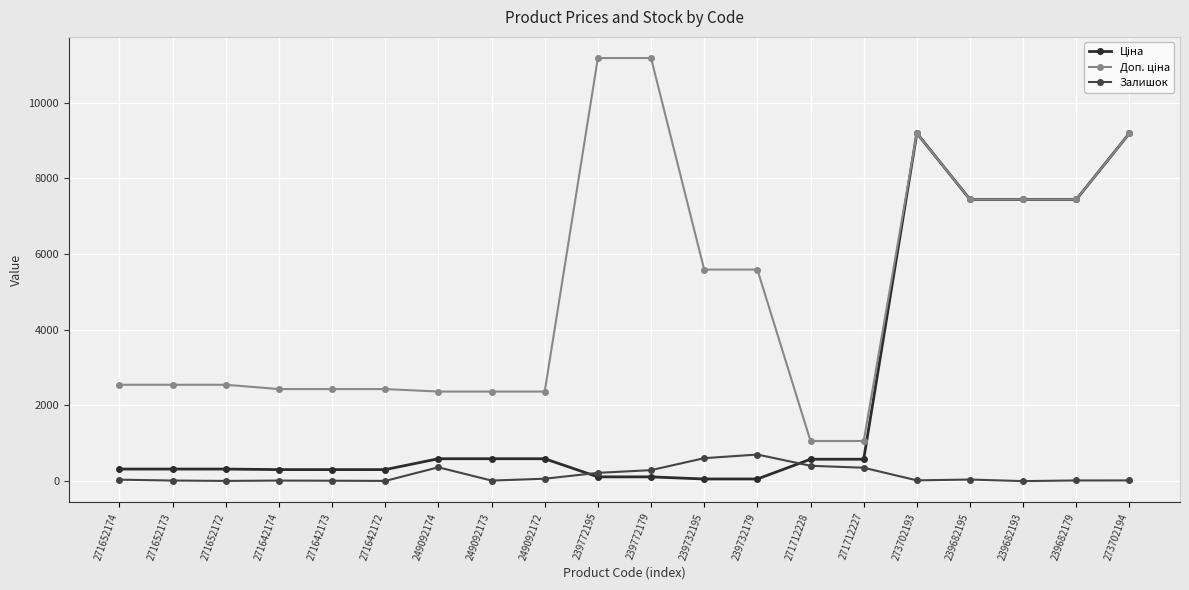

What is the value of the Залишок point at the 15th from the left?

353.0